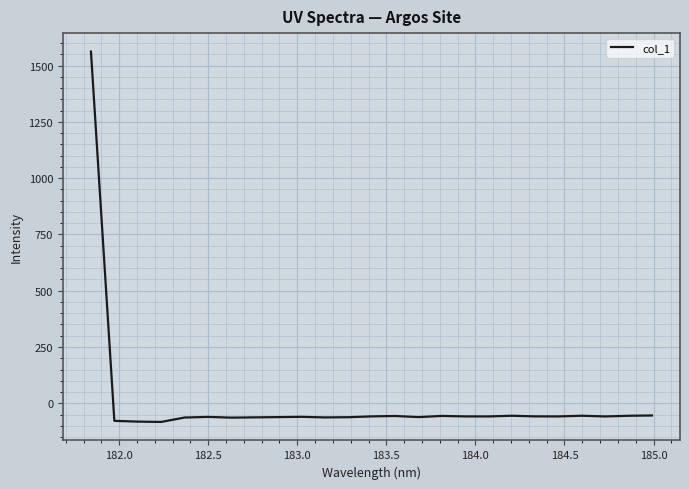

How many series are shown in this chart?

1